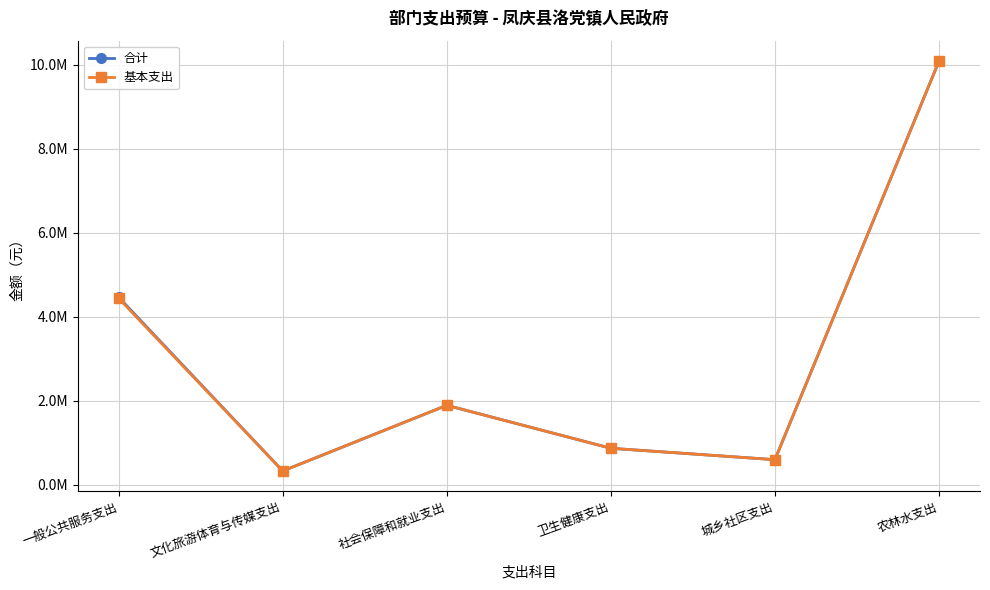

What position from the right is 农林水支出?

1